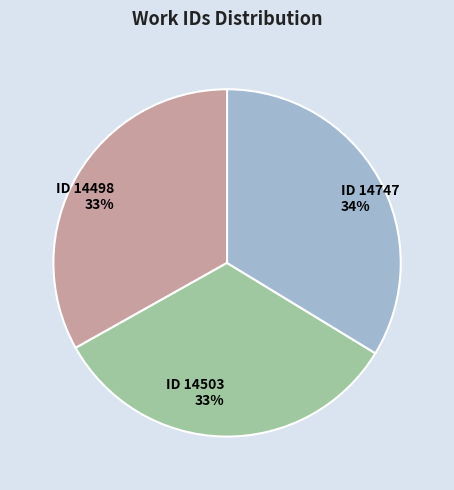

To the nearest percent, what portion does ID 14747 represent?

34%